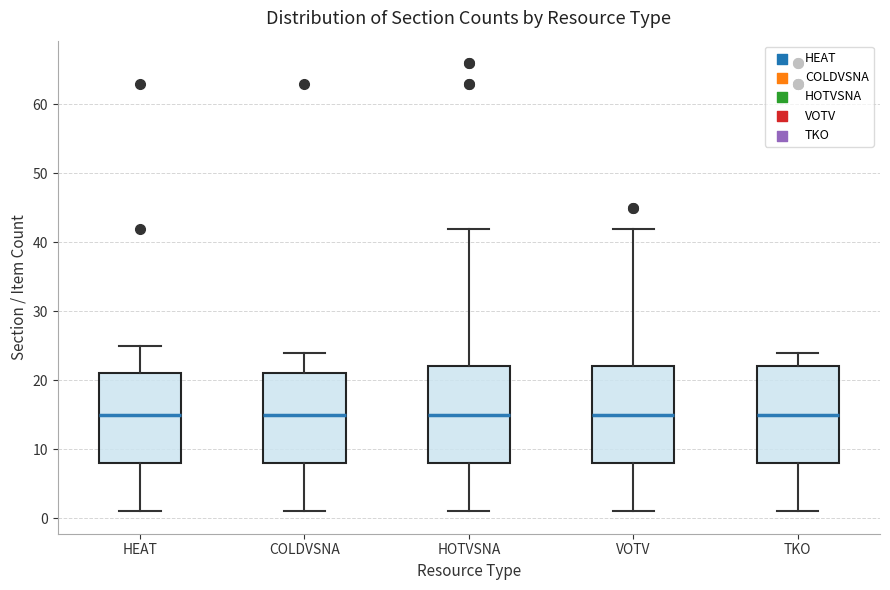

Where does the median line of the box for COLDVSNA sit on the y-axis? The values are not printed on the chart, so give them approximately, as read against the axis.

15